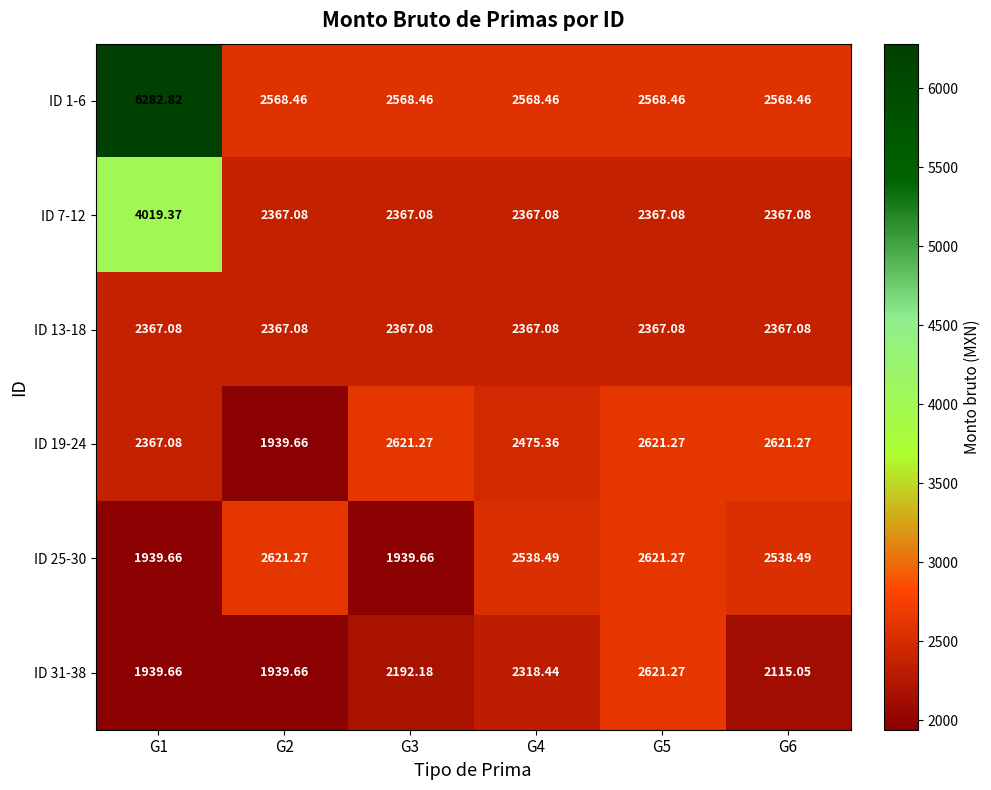

Is the value of ID 25-30 at G1 greater than the value of ID 31-38 at G5?

No